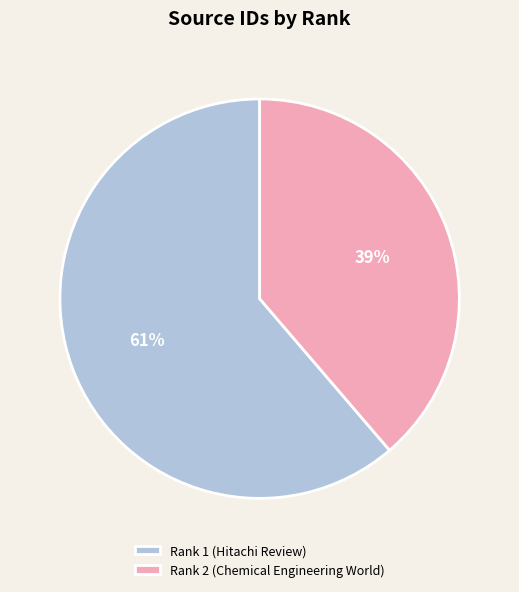

Is it true that Rank 1 (Hitachi Review) is 76% of the pie?

False